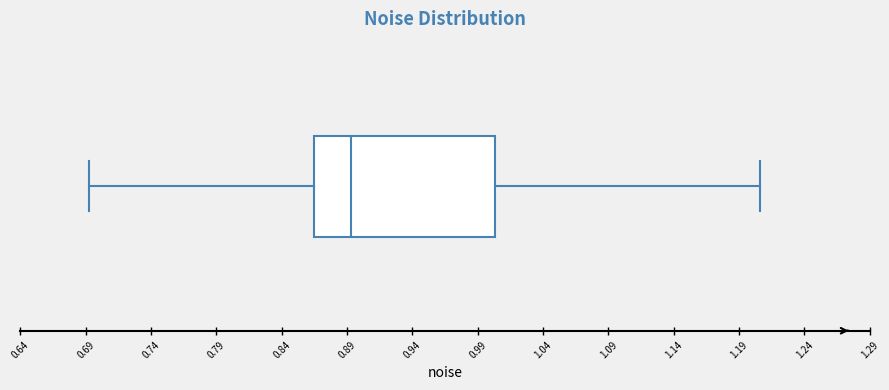

Read this box plot against the x-axis: the position of the median line, the range covered by the box, and the ends of both whiskers. The values are not printed on the chart, so give them approximately, as read against the axis.

median 0.895, box 0.865 to 1.005, whiskers 0.695 to 1.205